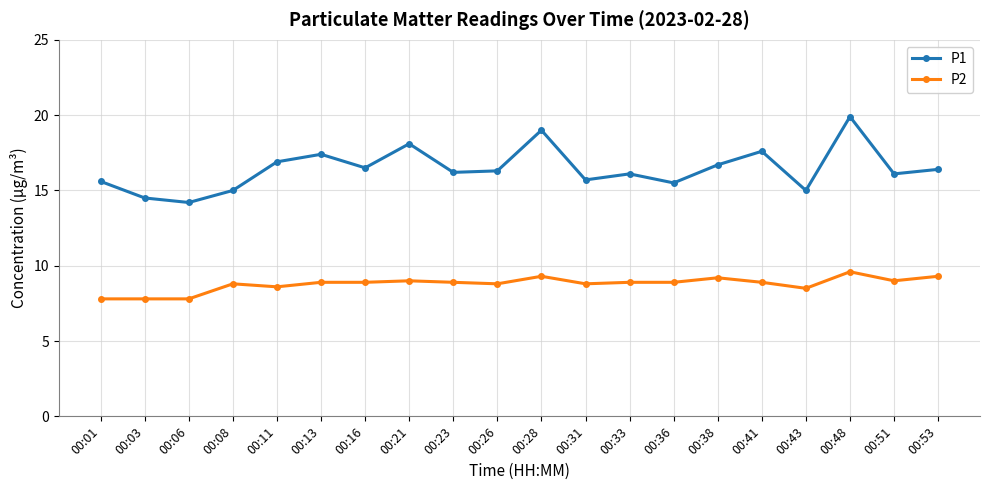

What is the maximum value for P1?

19.9